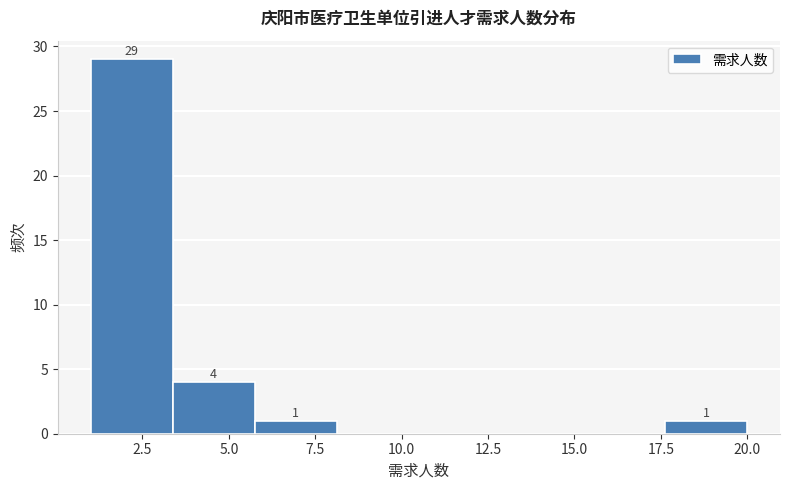

Over which range of the x-axis is the bar tallest?

1.0 to 3.5